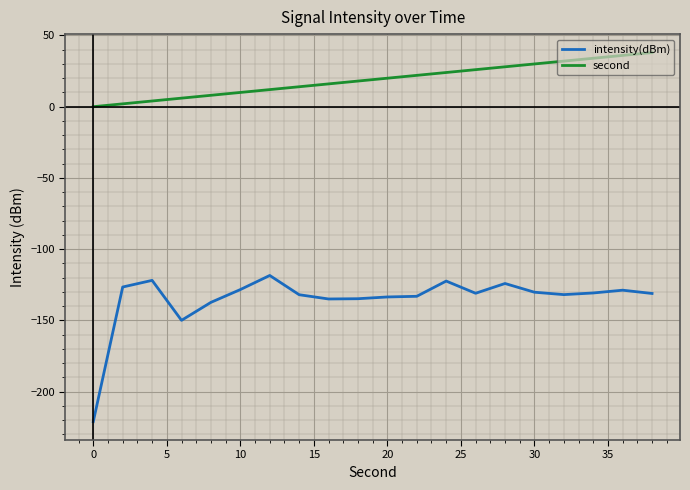

Which series has the largest total across all categories?

second